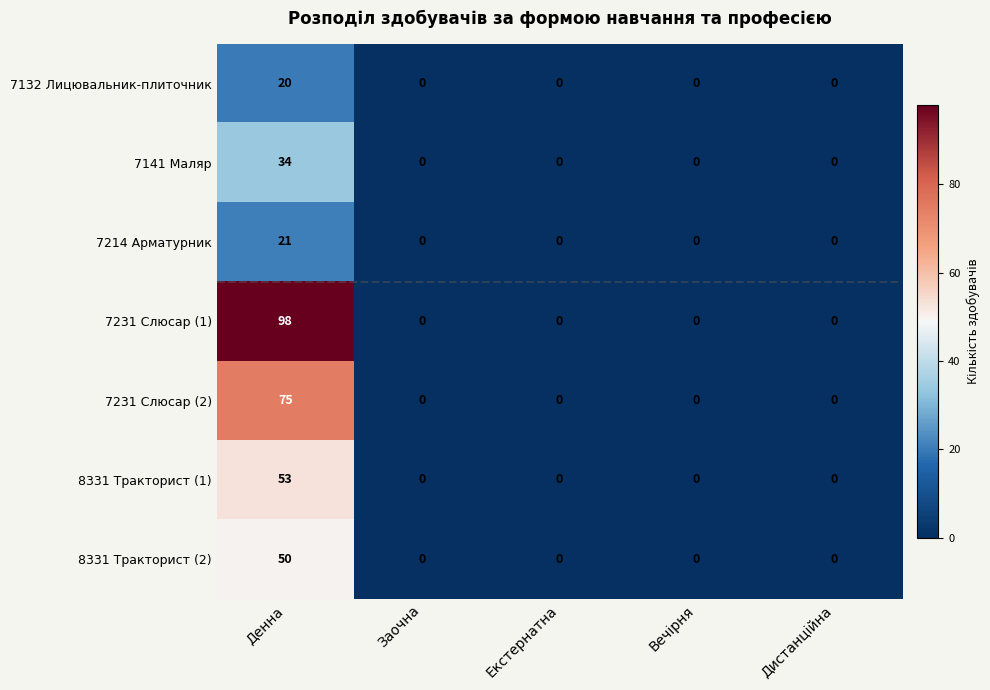

What is the sum of the 7231 Слюсар (1) values at Денна and Екстернатна?

98